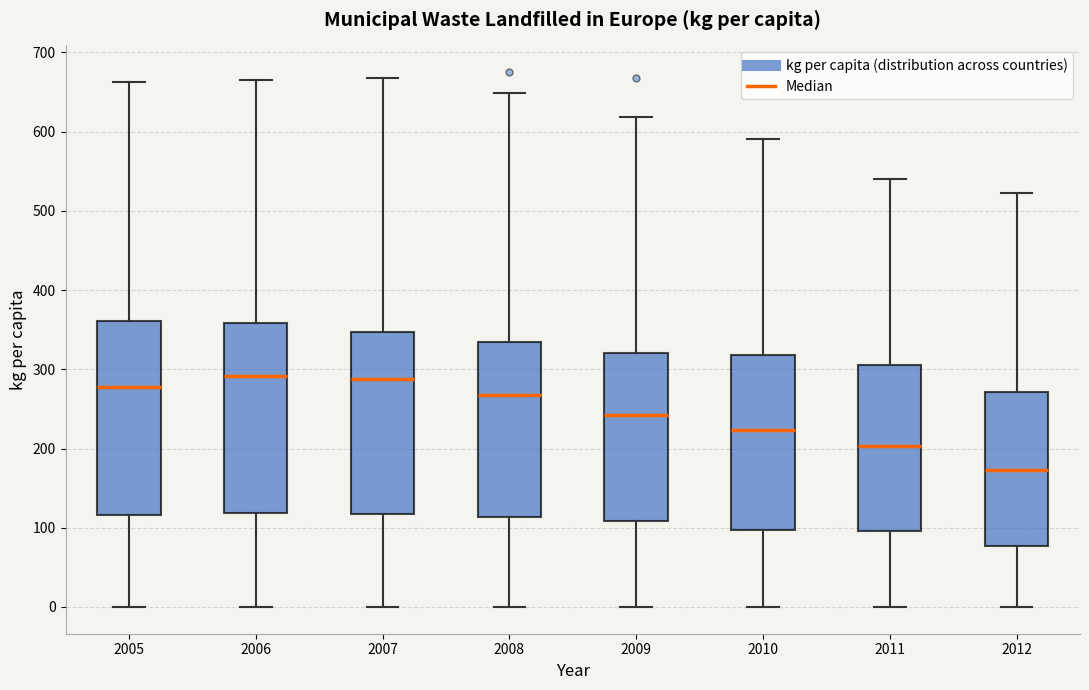

Which box has the lowest median line?

2012